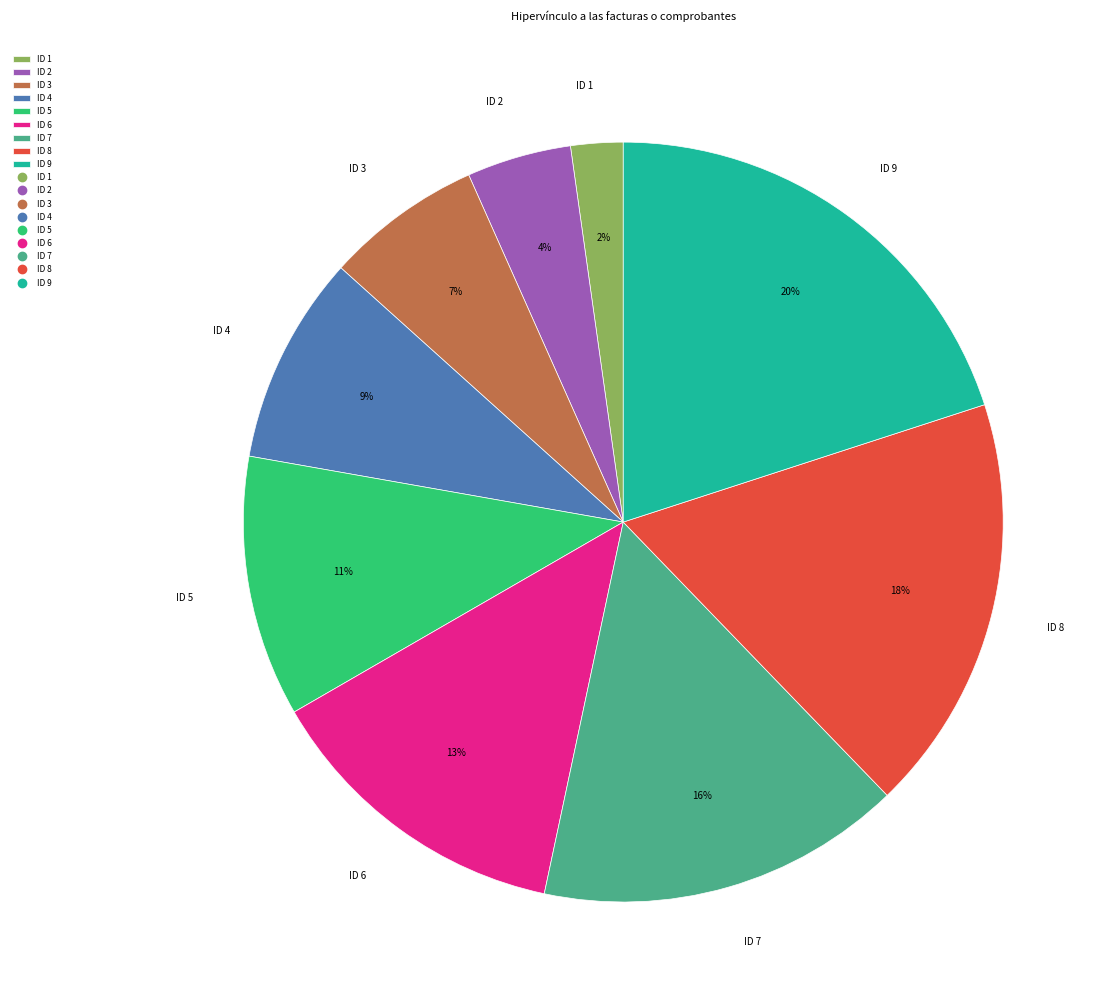

To the nearest percent, what is the combined percentage of ID 4 and ID 8?

27%